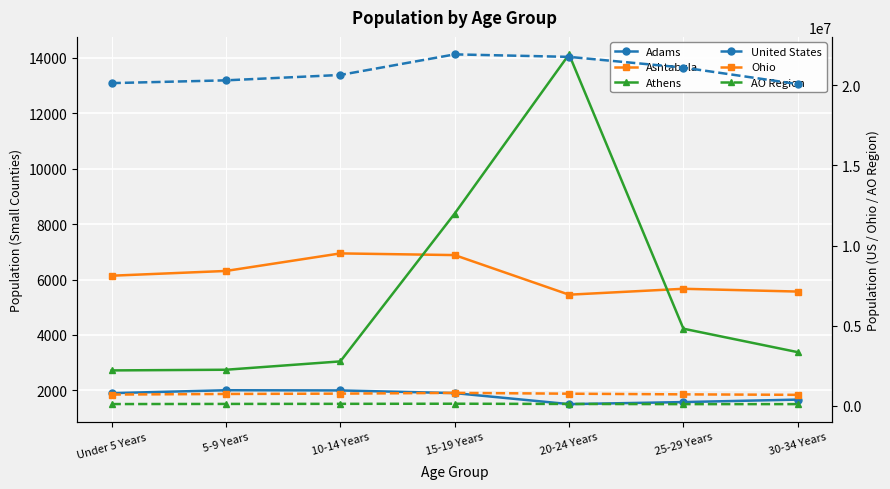

Reading left to right, extract all data points from this chart.

Adams: 1903	2008	2001	1905	1507	1581	1670
Ashtabula: 6137	6309	6942	6881	5453	5666	5566
Athens: 2723	2747	3048	8379	14118	4227	3381
United States: 20137884	20311310	20647280	21930781	21775439	21107848	20076442
Ohio: 712820	750218	770410	817811	766409	725684	695271
AO Region: 119646	128610	133970	141259	126710	115516	116764